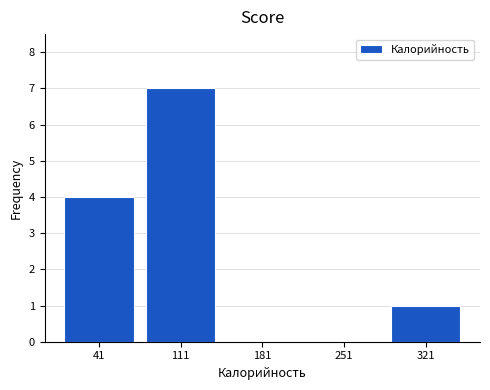

Reading left to right, list every bar in this chart as the range it spans on the x-axis followed by its height. Neither the bar edges nor the heights are printed on the chart, so give them approximately, as read against the axes.

10 to 80: 4
80 to 150: 7
150 to 220: 0
220 to 290: 0
290 to 360: 1